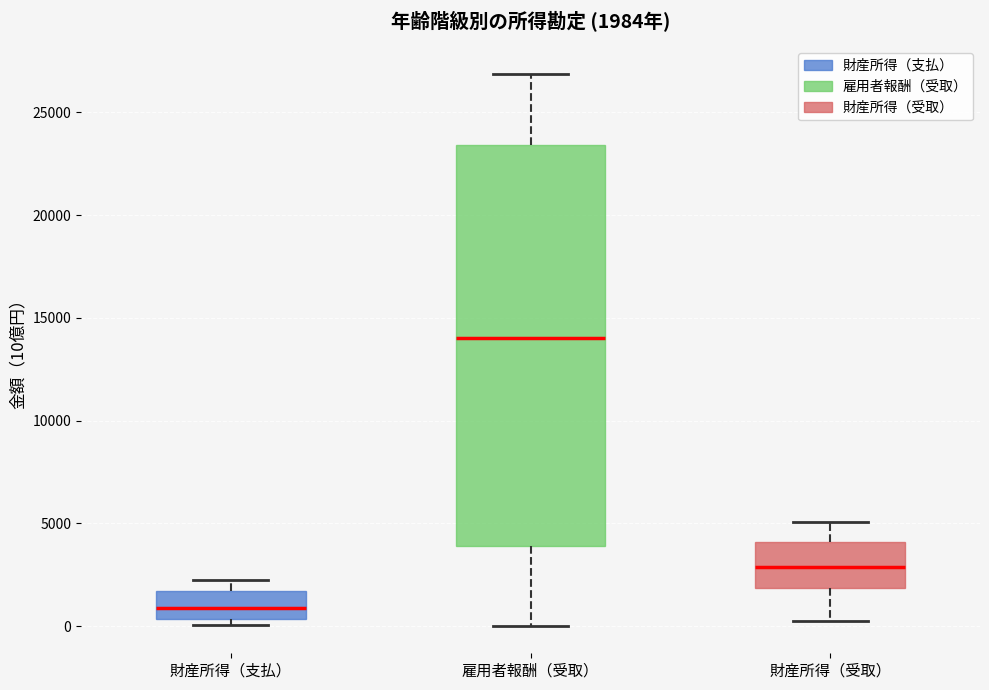

Which box's median line is the highest?

雇用者報酬（受取）